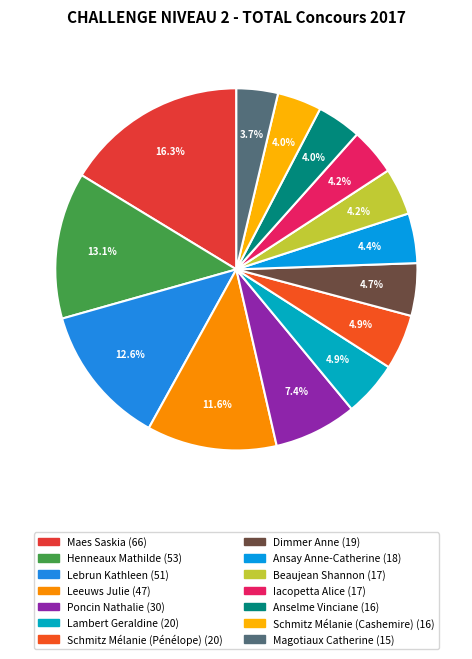

To the nearest percent, what is the combined percentage of Maes Saskia and Anselme Vinciane?

20%